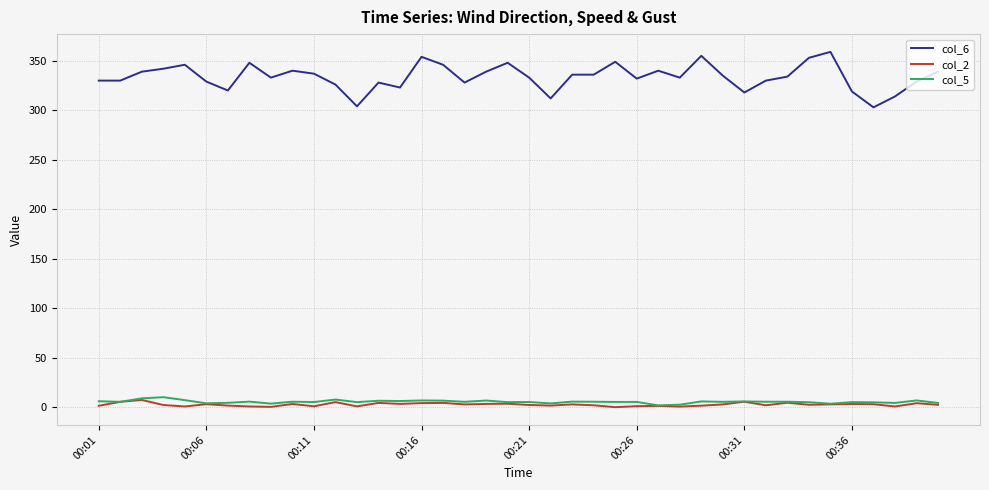

Which series has the widest spread of values?

col_6